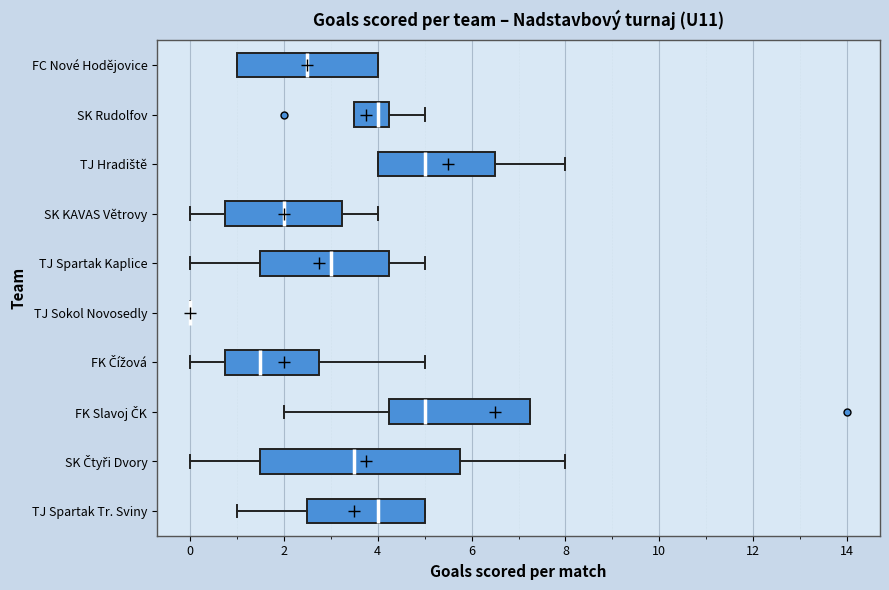

Reading bottom to top, transcribe this box plot: for each box, give where its median line is, the range the box spans, and where its two whiskers end, as read against the x-axis. The values are not printed on the chart, so give them approximately, as read against the axis.

TJ Spartak Tr. Sviny: median 4.0, box 2.6 to 5.0, whiskers 1.0 to 5.0
SK Čtyři Dvory: median 3.6, box 1.6 to 5.8, whiskers 0.0 to 8.0
FK Slavoj ČK: median 5.0, box 4.2 to 7.2, whiskers 2.0 to 7.2
FK Čížová: median 1.6, box 0.8 to 2.8, whiskers 0.0 to 5.0
TJ Sokol Novosedly: box collapsed to a line at 0.0, whiskers 0.0 to 0.0
TJ Spartak Kaplice: median 3.0, box 1.6 to 4.2, whiskers 0.0 to 5.0
SK KAVAS Větrovy: median 2.0, box 0.8 to 3.2, whiskers 0.0 to 4.0
TJ Hradiště: median 5.0, box 4.0 to 6.6, whiskers 4.0 to 8.0
SK Rudolfov: median 4.0, box 3.6 to 4.2, whiskers 3.6 to 5.0
FC Nové Hodějovice: median 2.6, box 1.0 to 4.0, whiskers 1.0 to 4.0